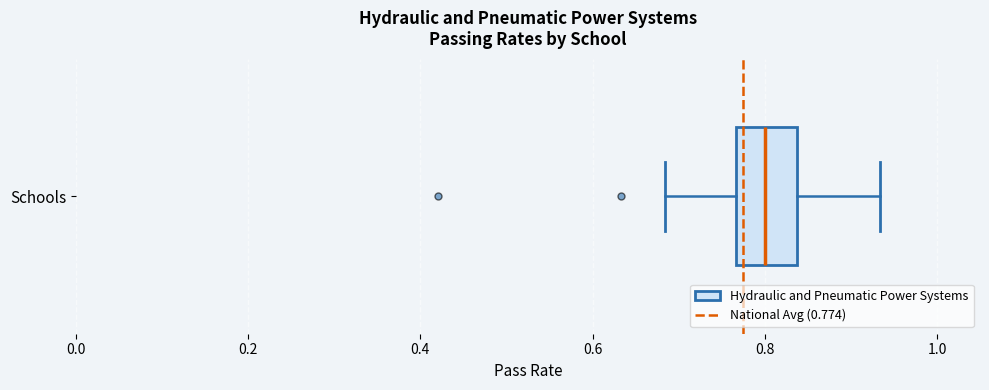

Read this box plot against the x-axis: the position of the median line, the range covered by the box, and the ends of both whiskers. The values are not printed on the chart, so give them approximately, as read against the axis.

median 0.80, box 0.76 to 0.84, whiskers 0.68 to 0.94